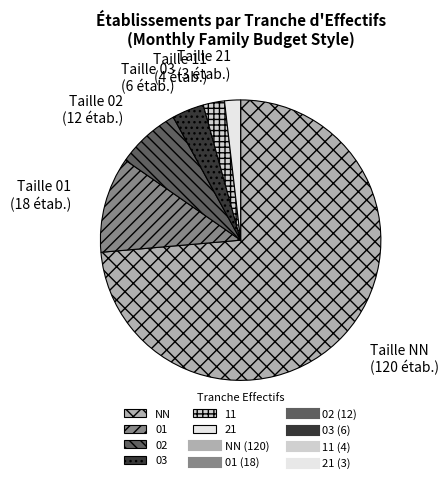

Does any single category account for the majority?

Yes